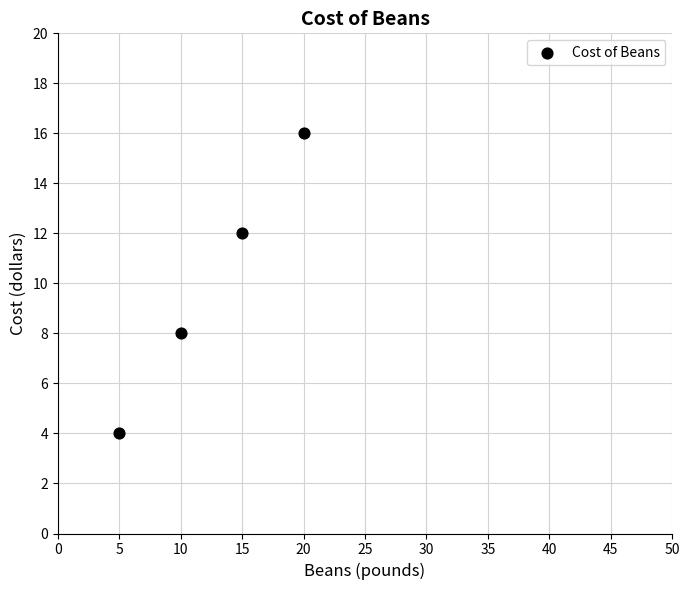

What is the range of X values (max minus min)?

15